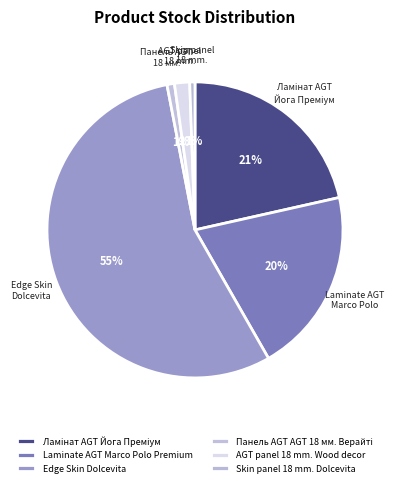

The Skin panel 18 mm. Dolcevita slice represents 14% of the pie. True or false?

False